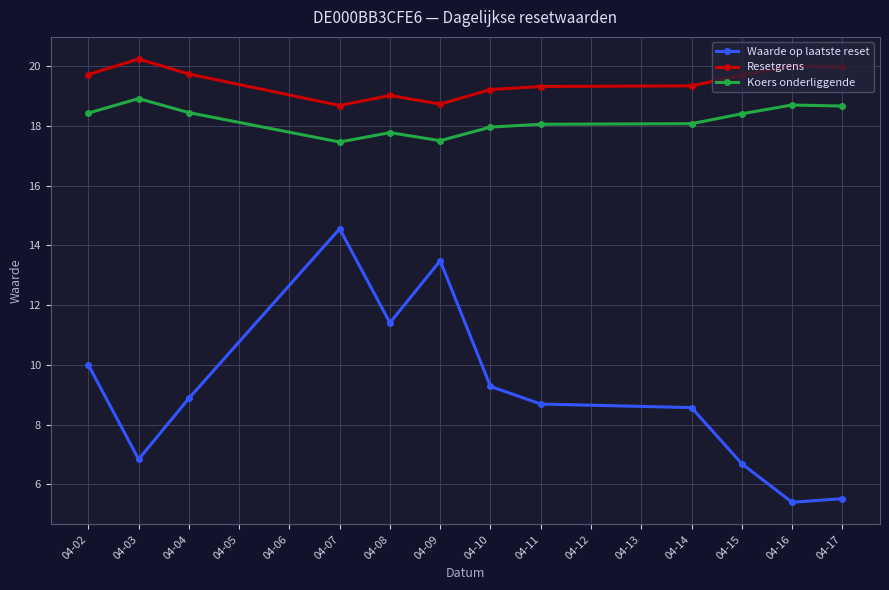

Which series has the widest spread of values?

Waarde op laatste reset